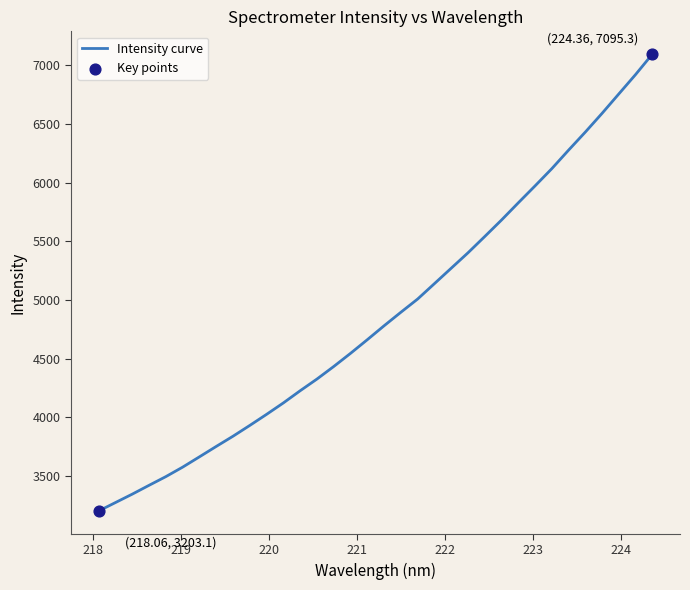

What is the difference between the maximum and minimum values?

3892.2